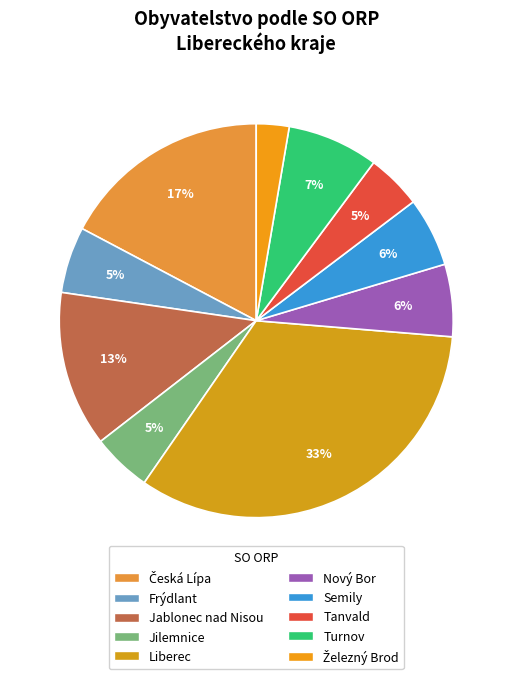

Which has a higher value, Frýdlant or Česká Lípa?

Česká Lípa